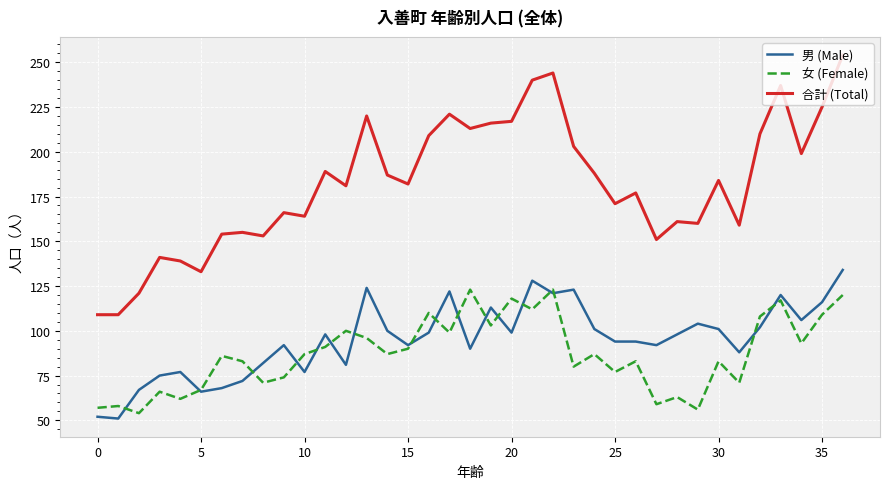

True or false: 男 (Male) and 合計 (Total) intersect in this chart.

False